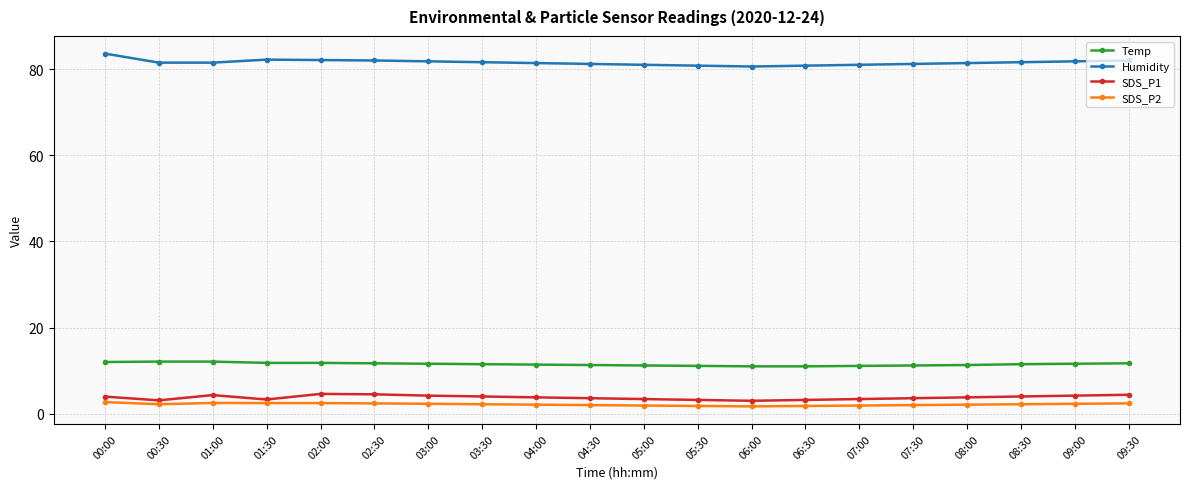

Is it true that SDS_P1 equals 7.7 at 09:30?

False